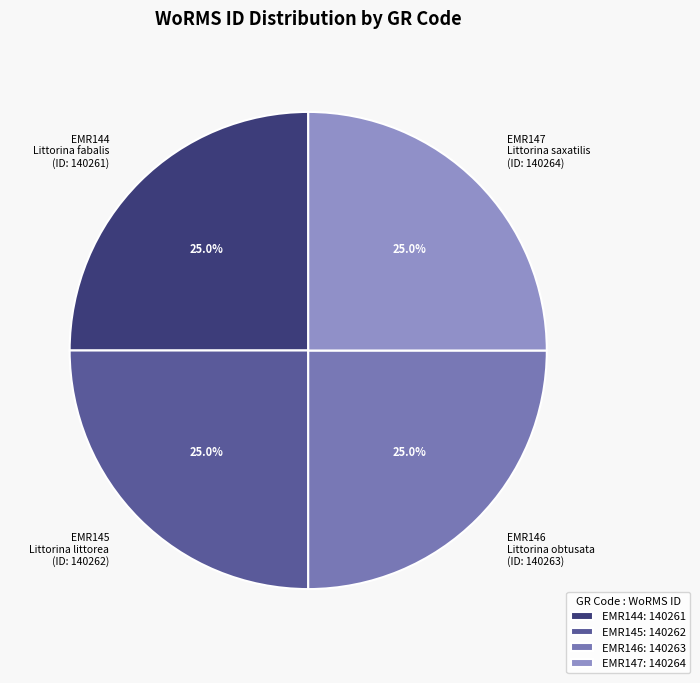

Does any single category account for the majority?

No